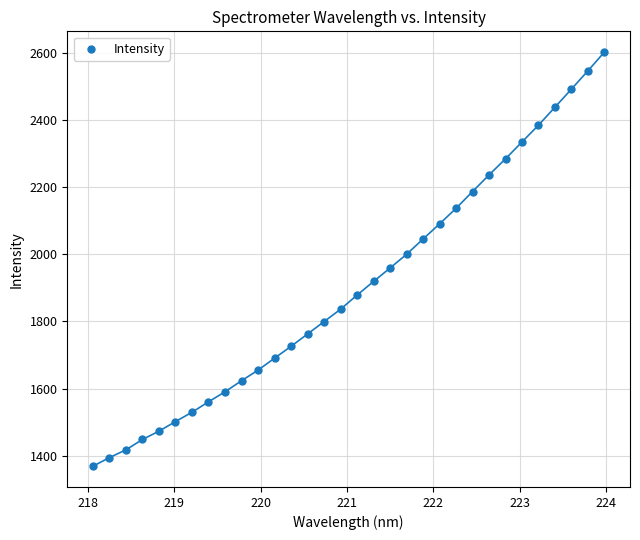

What is the range of Y values (max minus min)?

1234.6